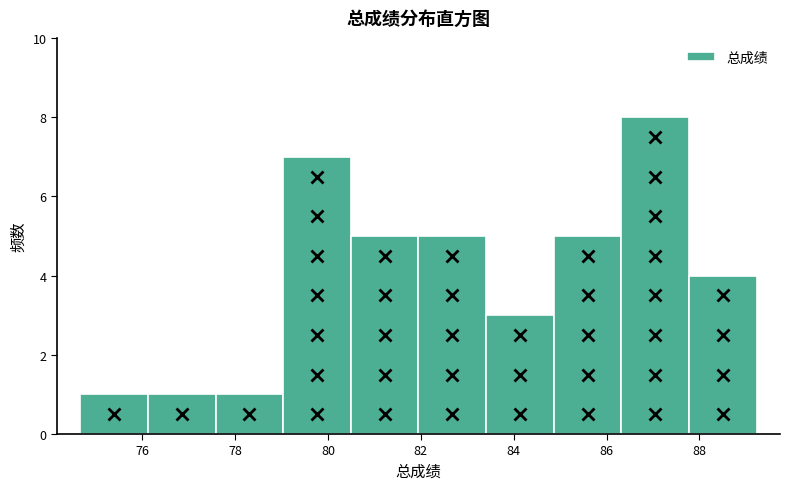

Reading left to right, transcribe this chart: for each bar, give the range it covers on the x-axis and its height. Neither the bar edges nor the heights are printed on the chart, so give them approximately, as read against the axes.

74.6 to 76.2: 1
76.2 to 77.6: 1
77.6 to 79.0: 1
79.0 to 80.4: 7
80.4 to 82.0: 5
82.0 to 83.4: 5
83.4 to 84.8: 3
84.8 to 86.4: 5
86.4 to 87.8: 8
87.8 to 89.2: 4